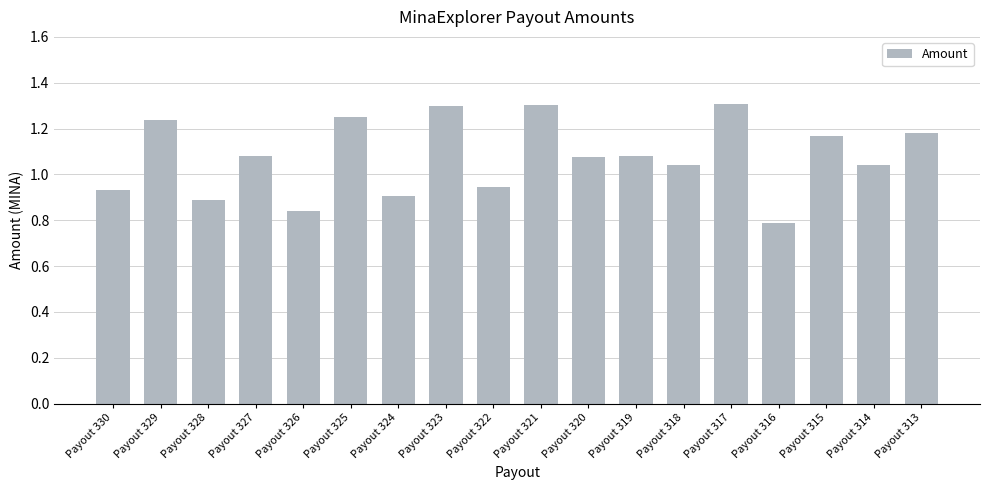

The value at Payout 320 is 0.6. True or false?

False